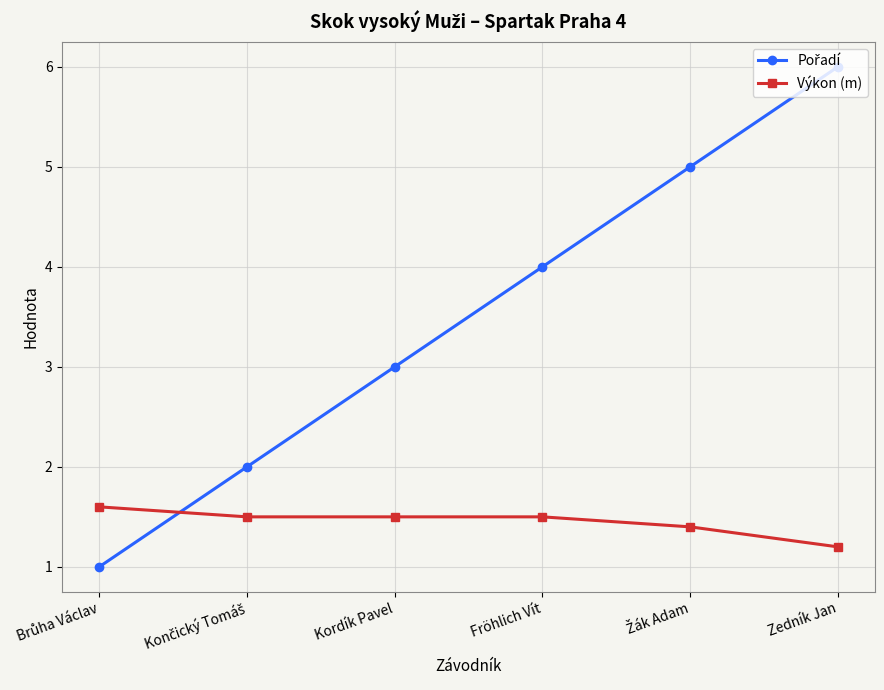

What is the difference between the second highest and minimum values in the Výkon (m) series?

0.3